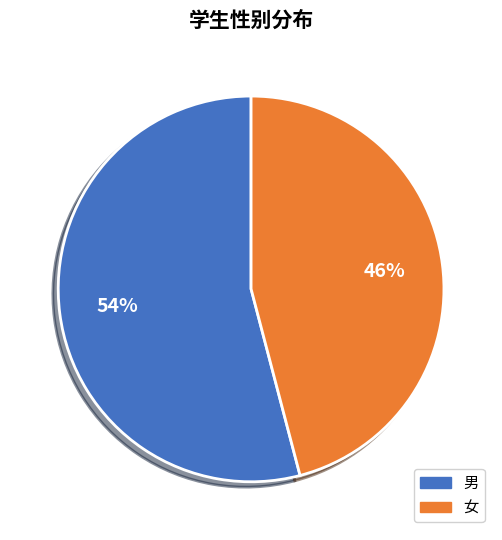

Which category accounts for the majority?

男